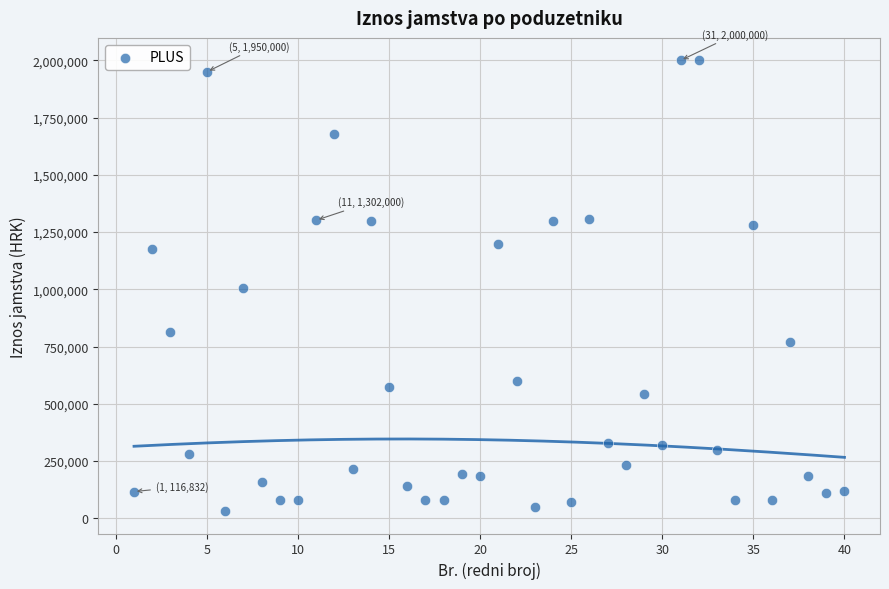

What is the range of Y values (max minus min)?

1968000.0